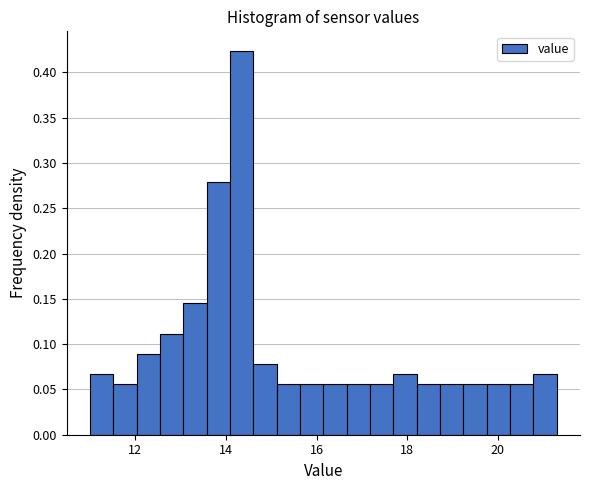

Read against the x-axis, roughly where is the centre of the tallest bar?

14.4